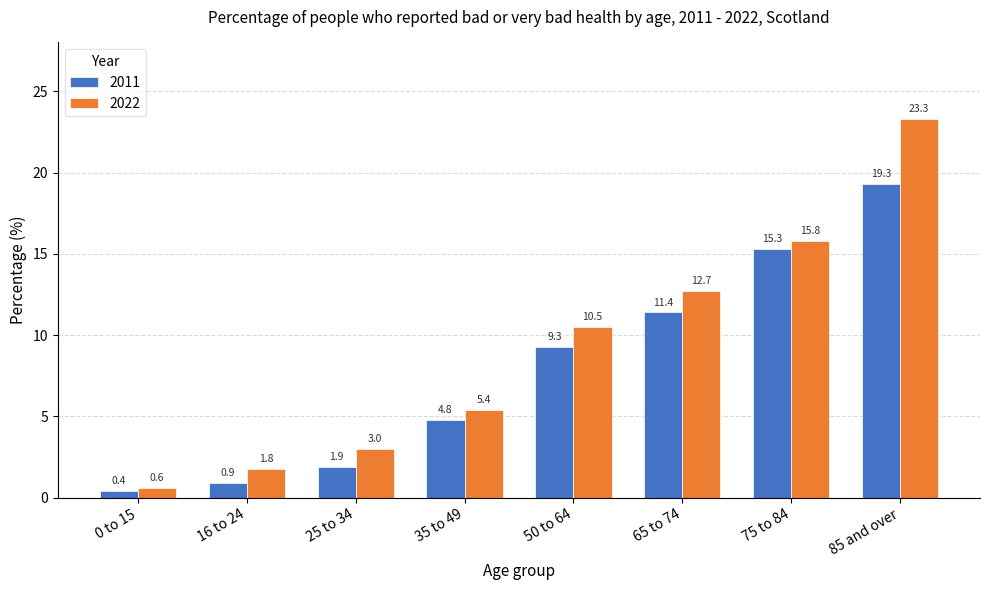

Reading left to right, list all the values displayed in this chart.

2011: 0.4	0.9	1.9	4.8	9.3	11.4	15.3	19.3
2022: 0.6	1.8	3.0	5.4	10.5	12.7	15.8	23.3